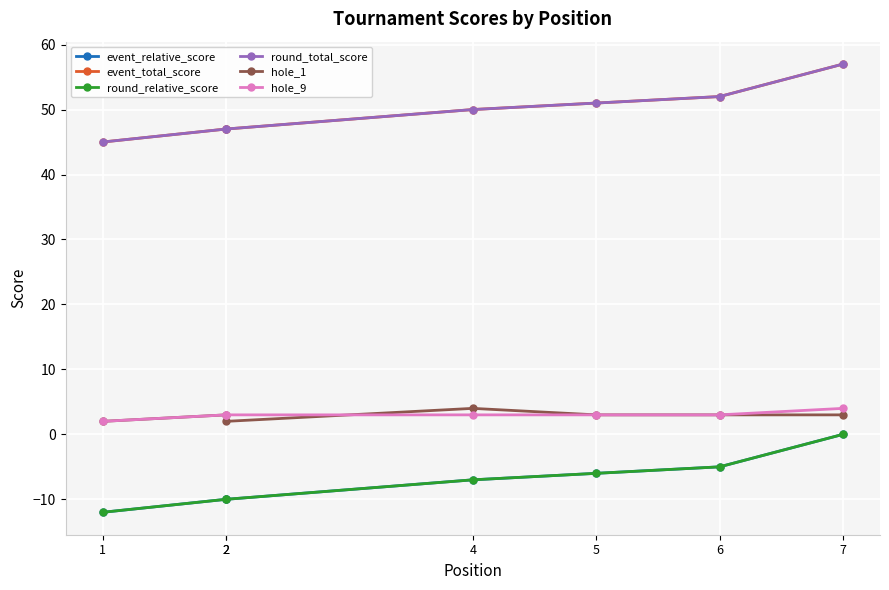

Between 2 and 6, which is larger?

6